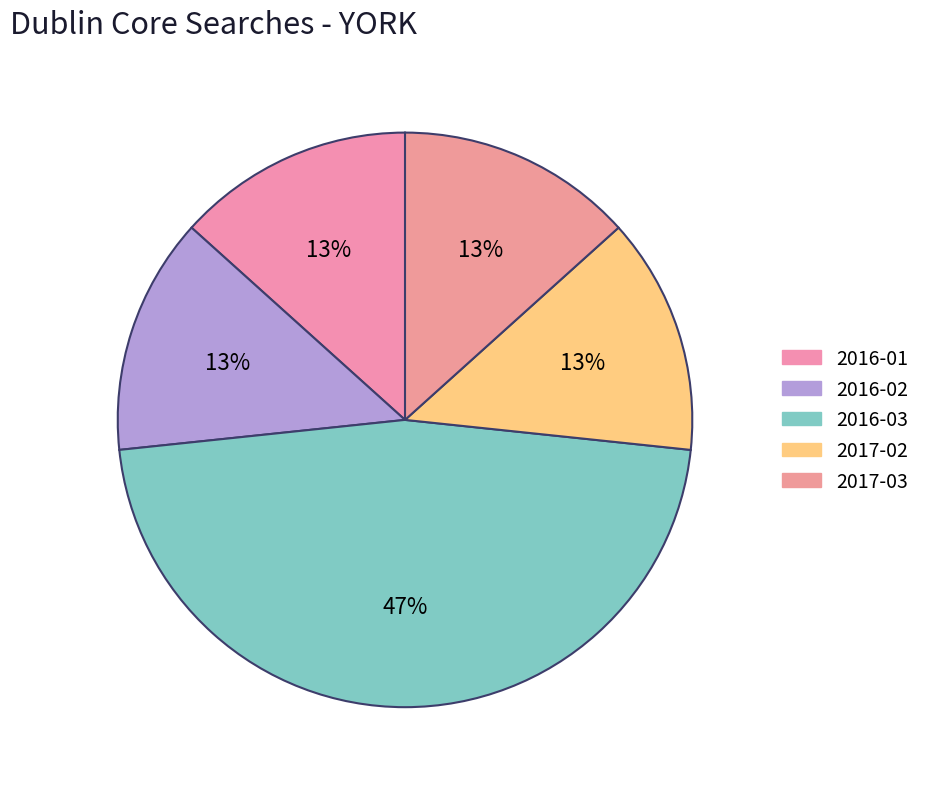

How many segments does this pie chart have?

5